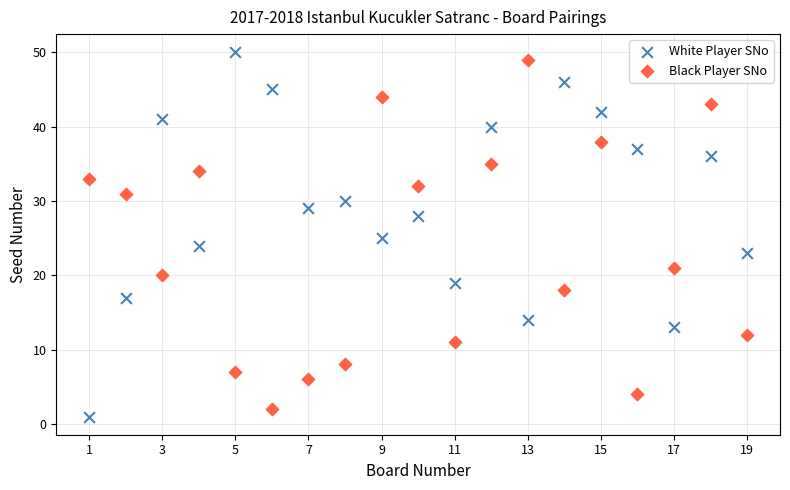

Across all data points, what is the range of X values (max minus min)?

18